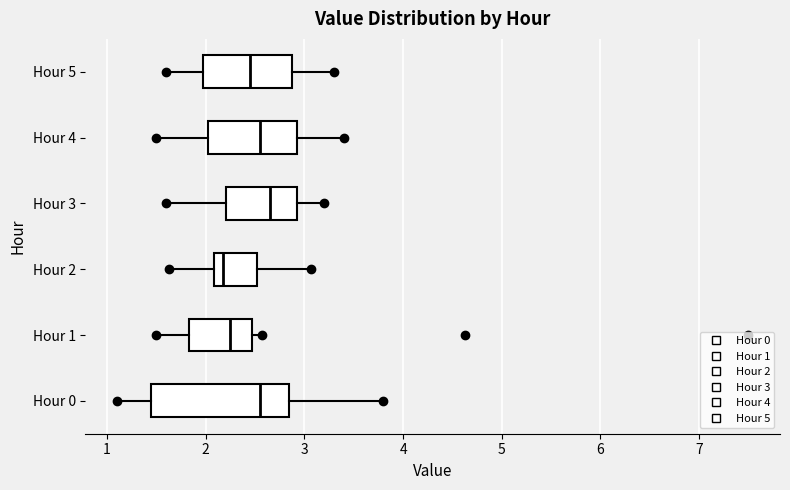

Which box is the widest, from its left edge to its right edge?

Hour 0